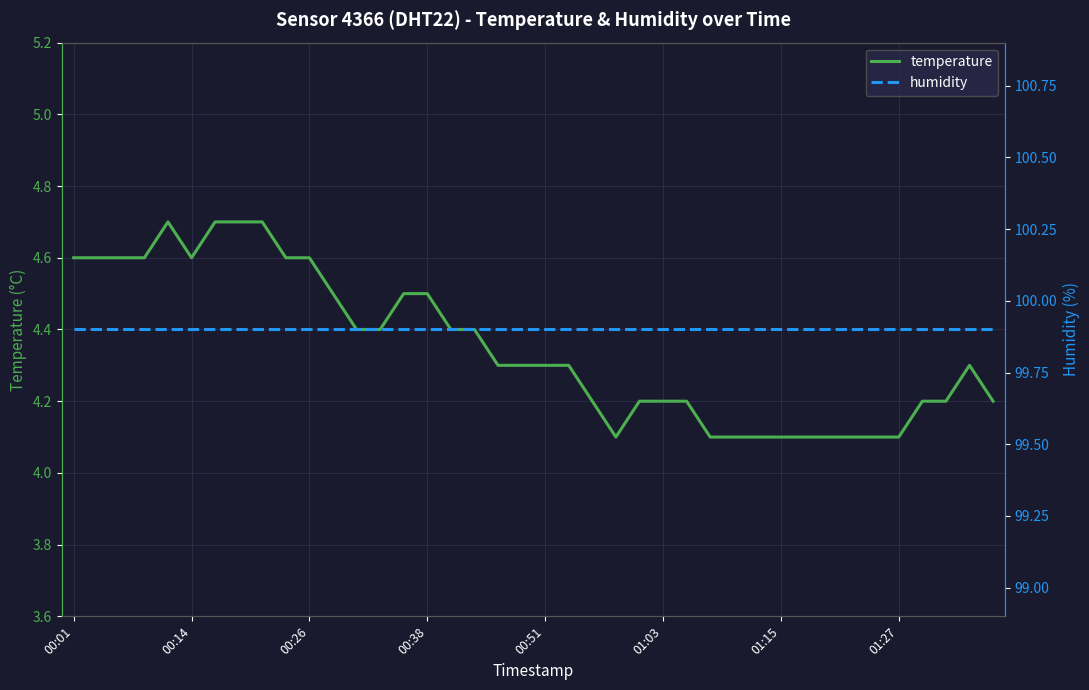

Reading left to right, extract all data points from this chart.

temperature: 4.6	4.6	4.6	4.6	4.7	4.6	4.7	4.7	4.7	4.6	4.6	4.5	4.4	4.4	4.5	4.5	4.4	4.4	4.3	4.3	4.3	4.3	4.2	4.1	4.2	4.2	4.2	4.1	4.1	4.1	4.1	4.1	4.1	4.1	4.1	4.1	4.2	4.2	4.3	4.2
humidity: 99.9	99.9	99.9	99.9	99.9	99.9	99.9	99.9	99.9	99.9	99.9	99.9	99.9	99.9	99.9	99.9	99.9	99.9	99.9	99.9	99.9	99.9	99.9	99.9	99.9	99.9	99.9	99.9	99.9	99.9	99.9	99.9	99.9	99.9	99.9	99.9	99.9	99.9	99.9	99.9